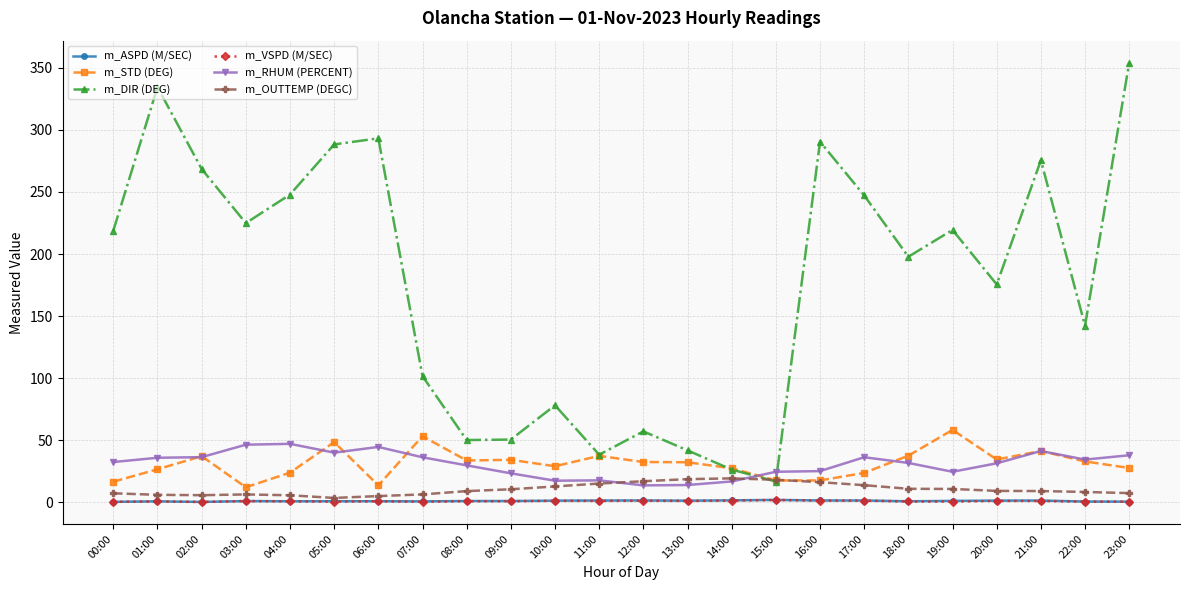

True or false: m_OUTTEMP (DEGC) has more than 1 points higher than both neighbors.

True